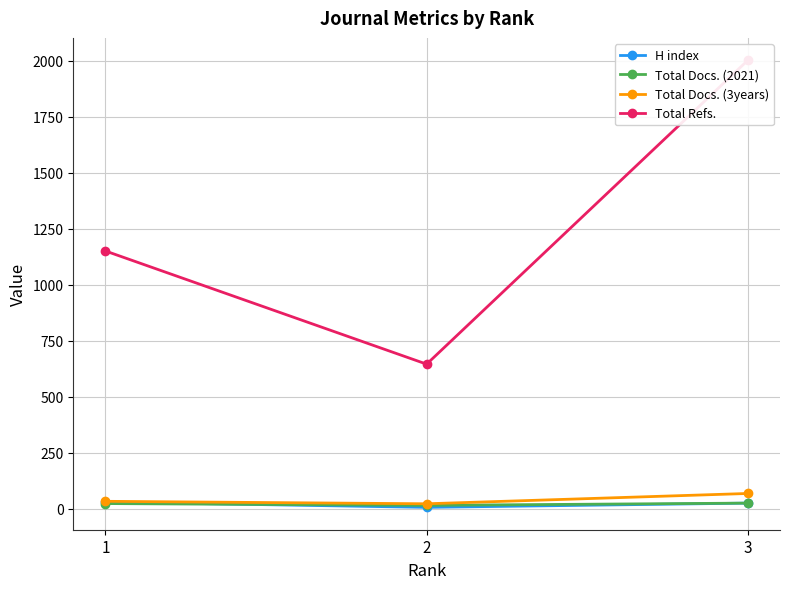

What is the total value across all series at 3?

2123